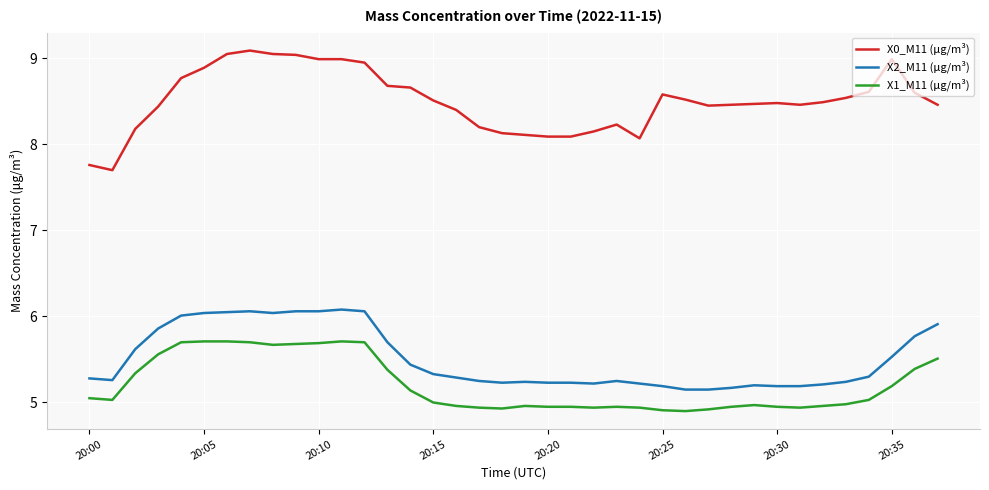

Which series has the widest spread of values?

X0_M11 (μg/m³)